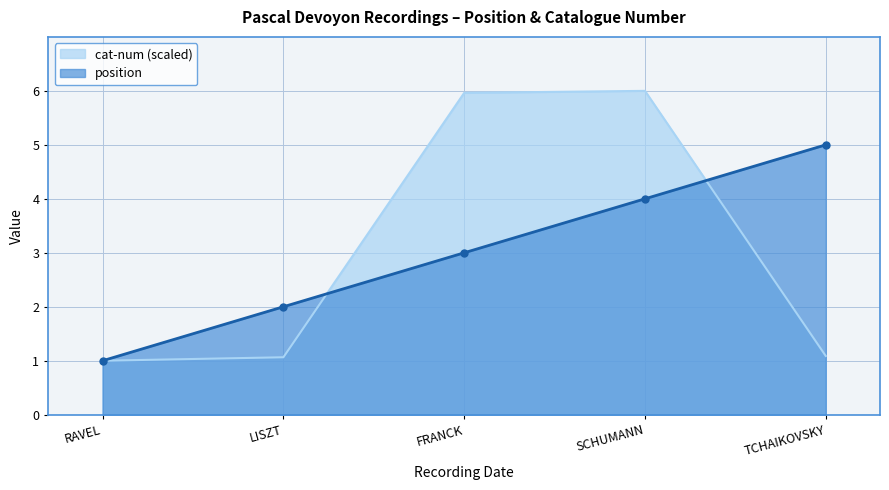

Reading left to right, list all the values displayed in this chart.

position: 1.0	2.0	3.0	4.0	5.0
cat-num: 1.0	1.1	6.0	6.0	1.1